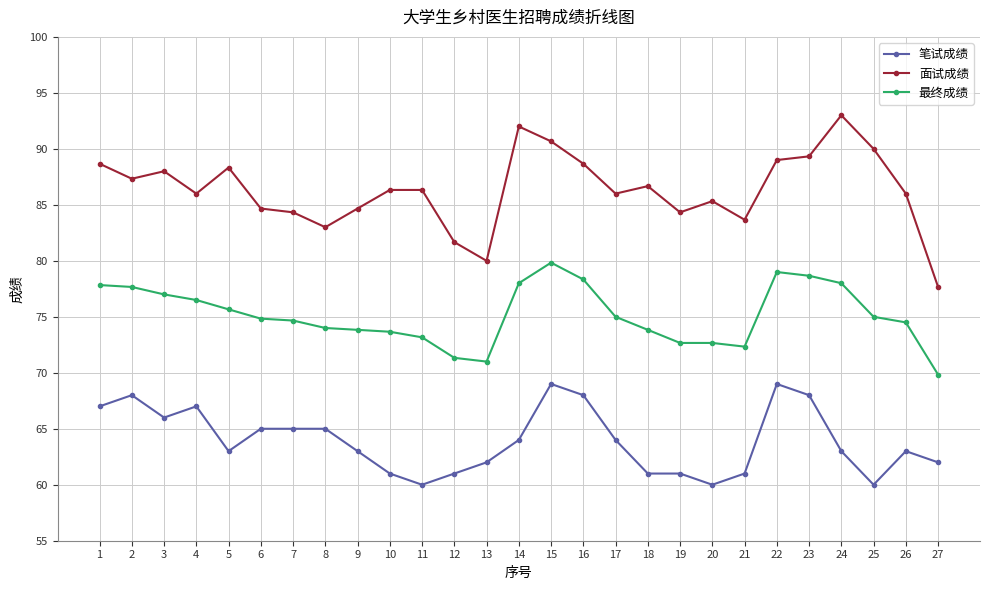

Count the number of categories in the chart.

27